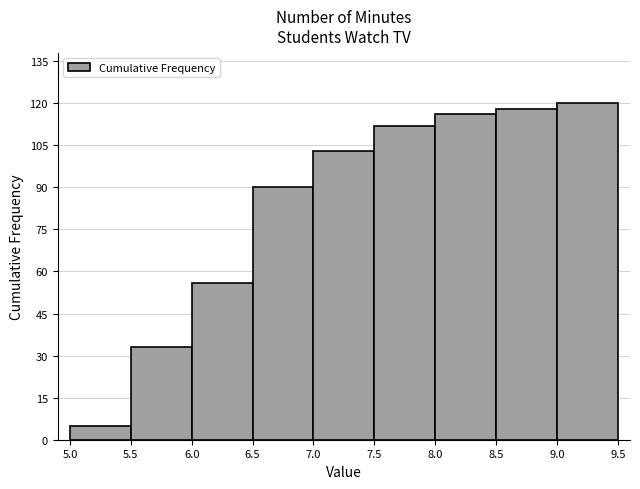

Reading left to right, transcribe this chart: for each bar, give the range it covers on the x-axis and its height. The values are not printed on the chart, so give them approximately, as read against the axis.

5.0 to 5.5: 6
5.5 to 6.0: 34
6.0 to 6.5: 56
6.5 to 7.0: 90
7.0 to 7.5: 104
7.5 to 8.0: 112
8.0 to 8.5: 116
8.5 to 9.0: 118
9.0 to 9.5: 120